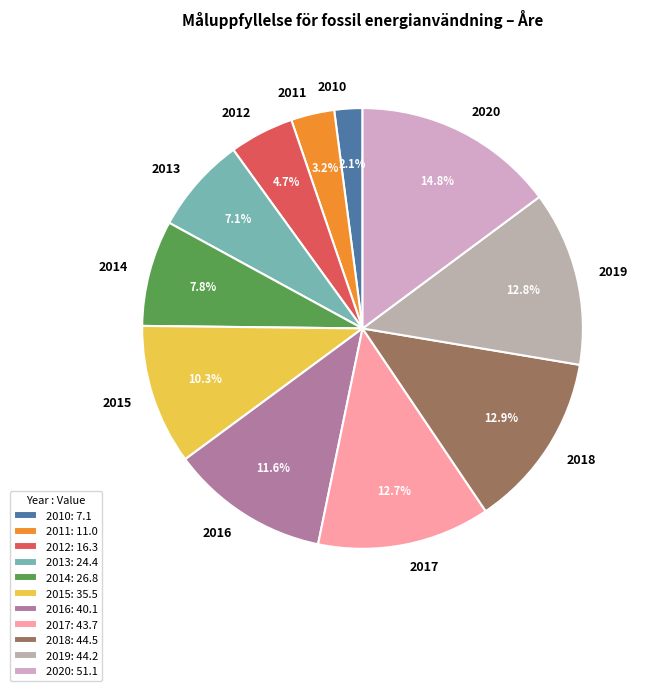

Combined, what portion of the pie is 2014 and 2011?

11.0%